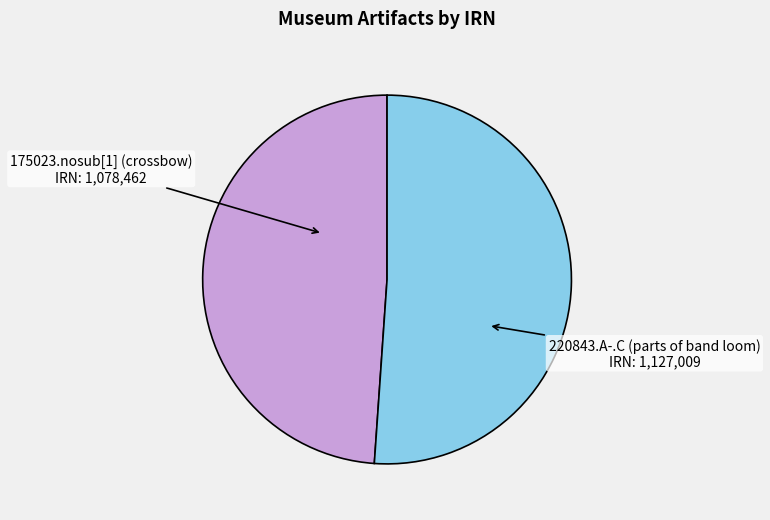

Count the number of slices in the pie.

2